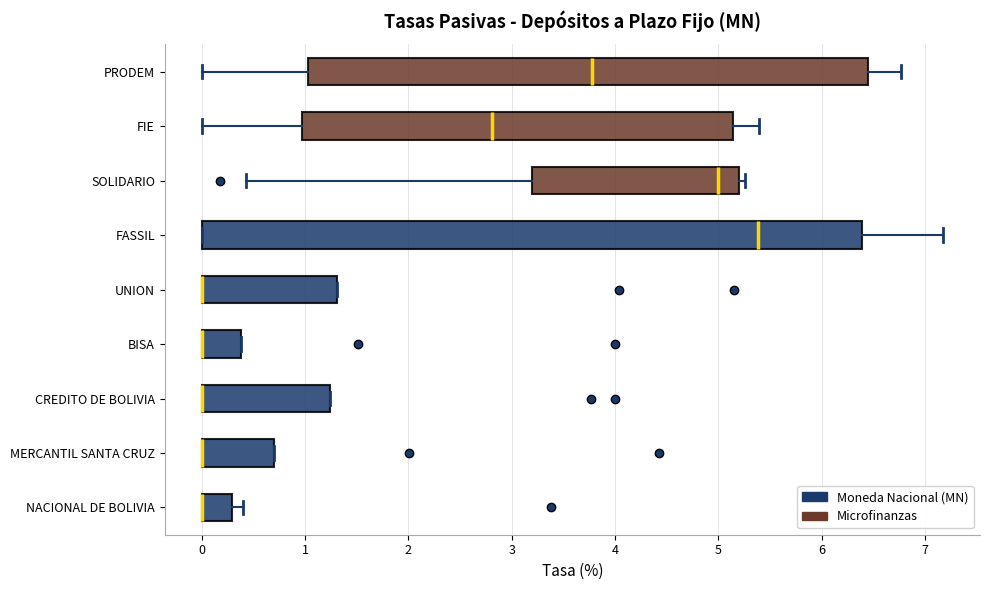

Which box is the widest, from its left edge to its right edge?

FASSIL